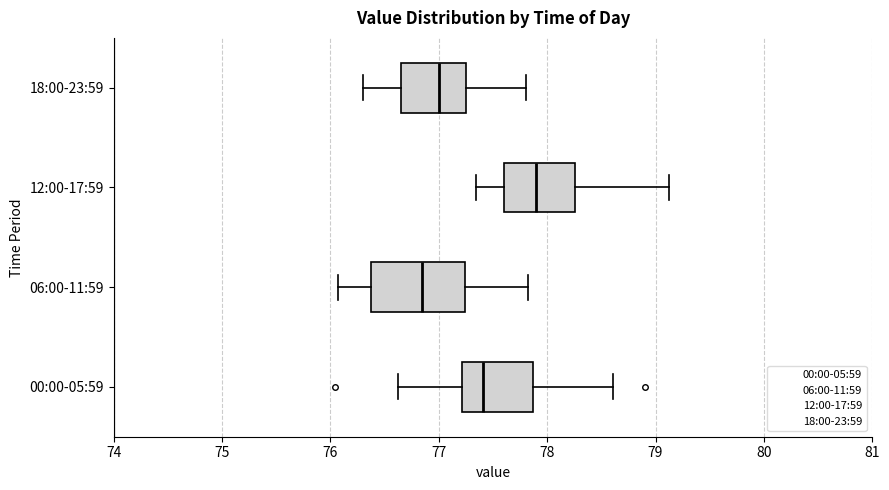

Where does the right whisker of the box for 18:00-23:59 end on the x-axis? The values are not printed on the chart, so give them approximately, as read against the axis.

77.8